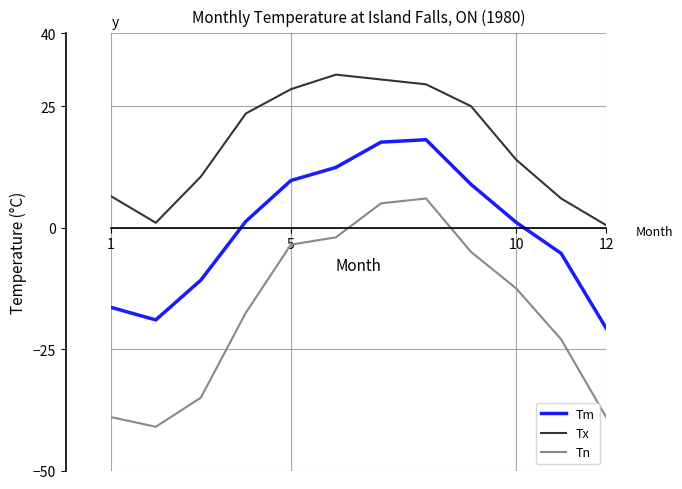

What are all the series names shown in the legend?

Tm, Tx, Tn